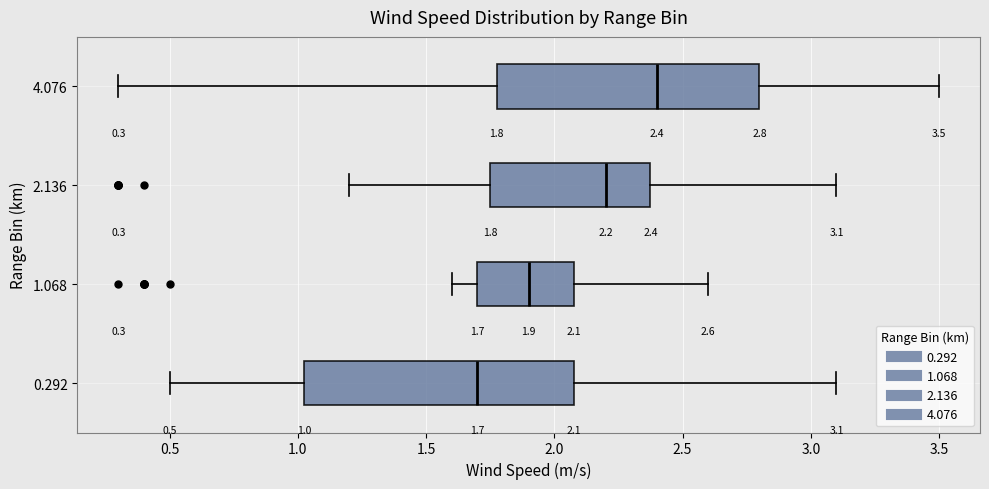

Which box's median line is the furthest to the left?

0.292